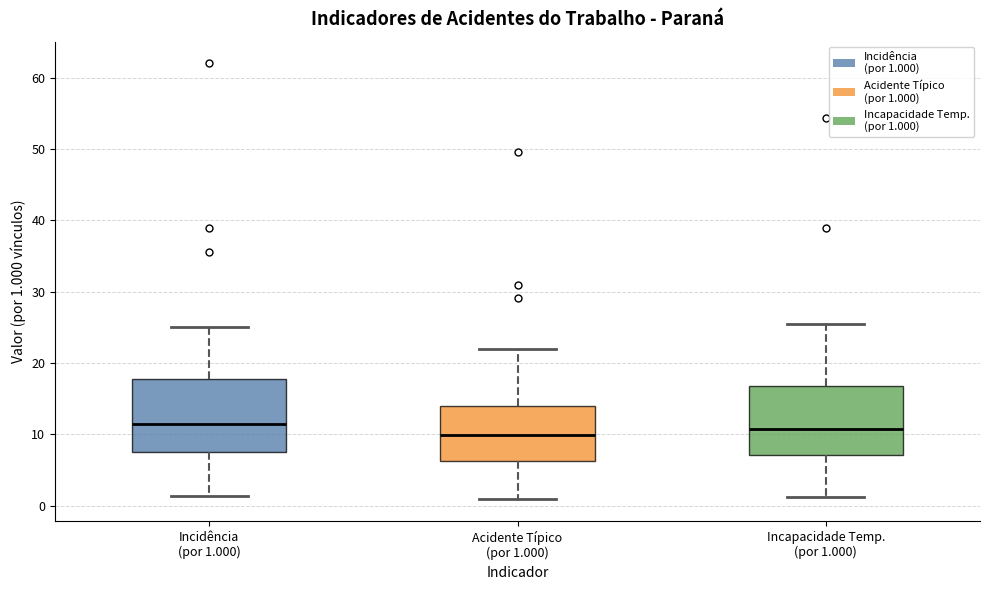

Where does the upper whisker of the box for Acidente Típico (por 1.000) end on the y-axis? The values are not printed on the chart, so give them approximately, as read against the axis.

22